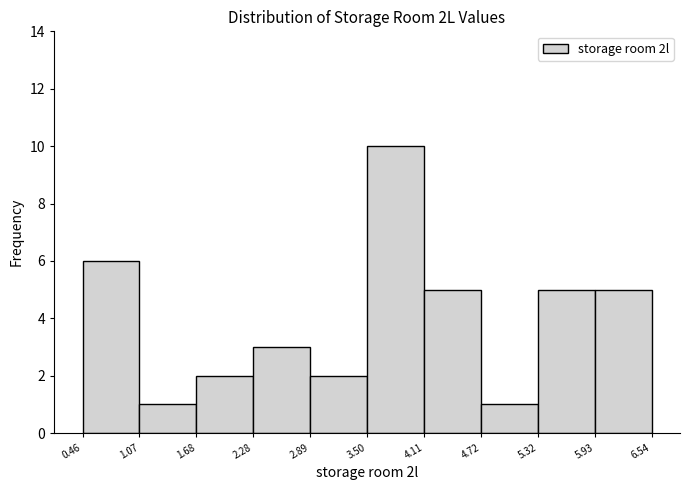

Reading left to right, list every bar in this chart as the range it spans on the x-axis followed by its height. The values are not printed on the chart, so give them approximately, as read against the axis.

0.46 to 1.07: 6
1.07 to 1.68: 1
1.68 to 2.28: 2
2.28 to 2.89: 3
2.89 to 3.50: 2
3.50 to 4.11: 10
4.11 to 4.72: 5
4.72 to 5.32: 1
5.32 to 5.93: 5
5.93 to 6.54: 5